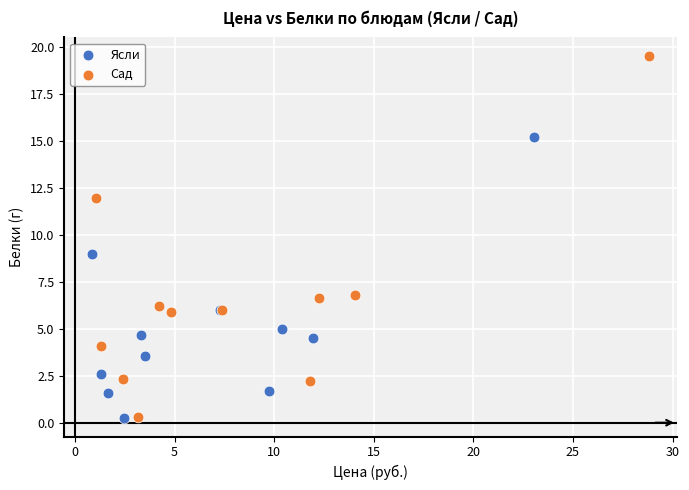

Which series has the largest Y range (max minus min)?

Сад